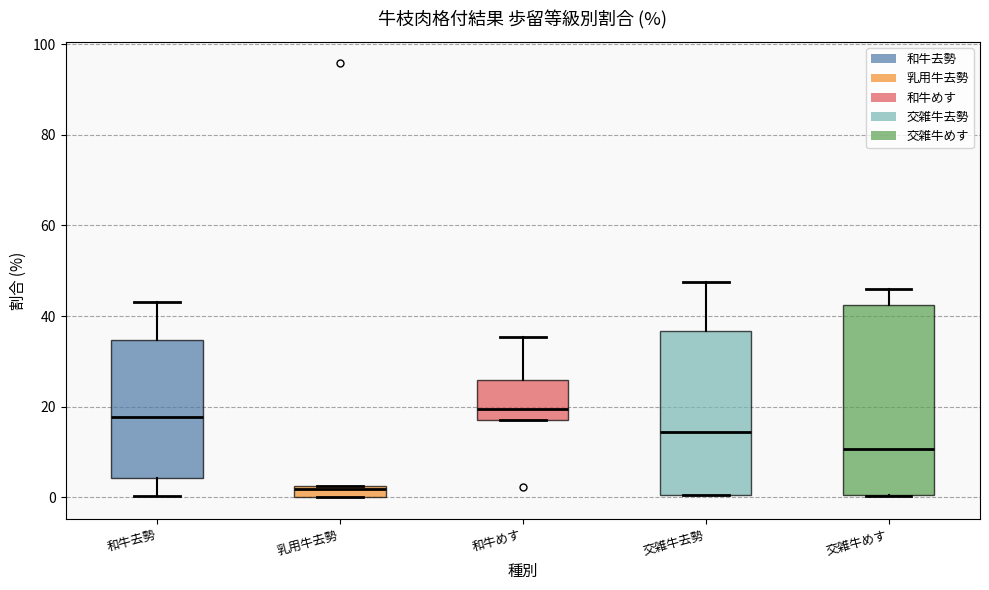

Where is the lower edge of the box for 和牛去勢 on the y-axis? The values are not printed on the chart, so give them approximately, as read against the axis.

4